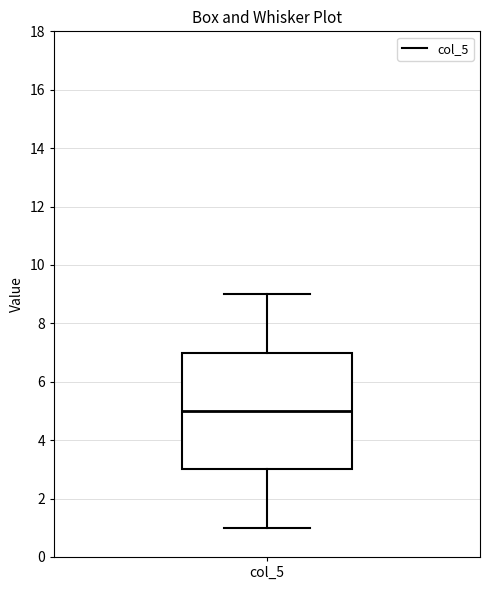

Read this box plot against the y-axis: the position of the median line, the range covered by the box, and the ends of both whiskers. The values are not printed on the chart, so give them approximately, as read against the axis.

median 5, box 3 to 7, whiskers 1 to 9